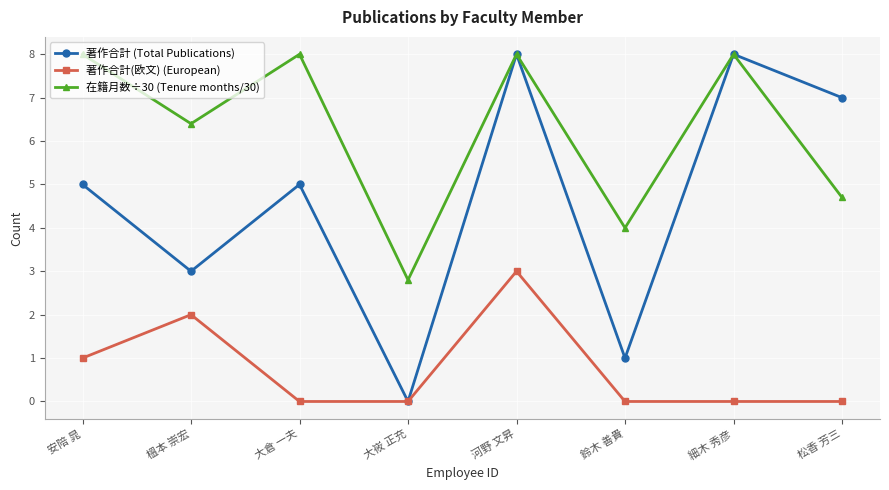

The 著作合計(欧文) (European) series shows 2.1 at 大倉 一夫. True or false?

False